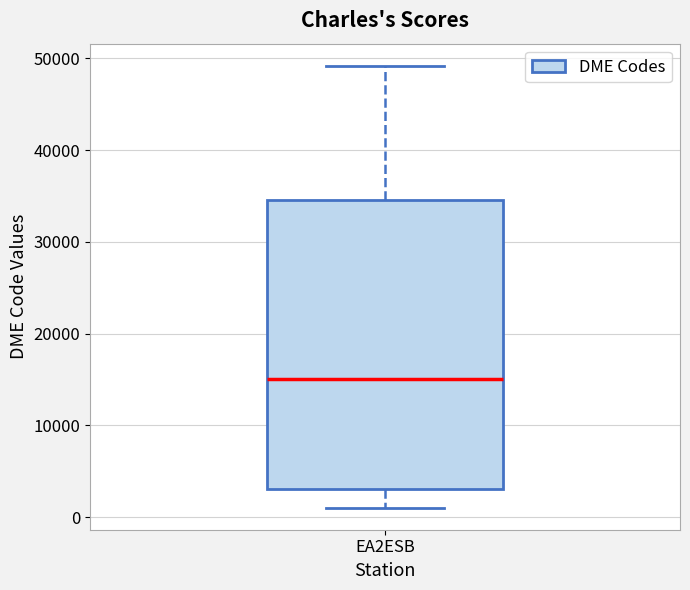

Read this box plot against the y-axis: the position of the median line, the range covered by the box, and the ends of both whiskers. The values are not printed on the chart, so give them approximately, as read against the axis.

median 15000, box 3000 to 35000, whiskers 1000 to 49000